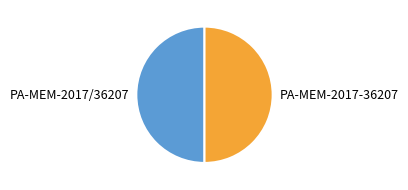

Is it true that PA-MEM-2017-36207 is 57% of the pie?

False